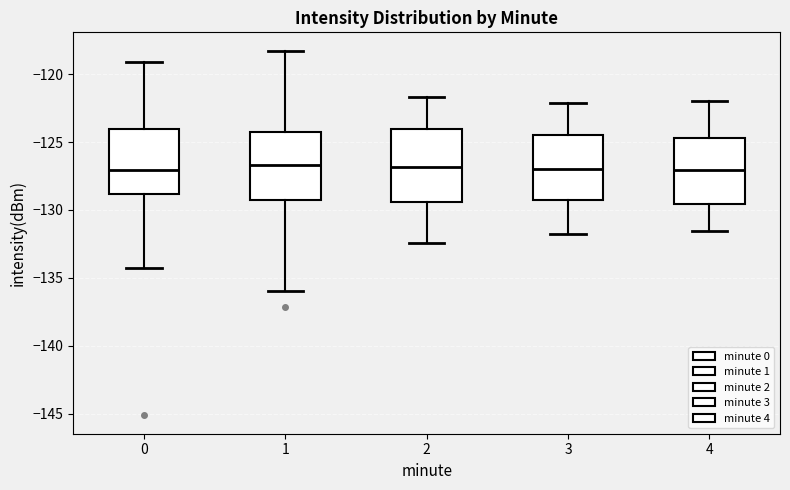

Reading left to right, transcribe this box plot: for each box, give where its median line is, the range the box spans, and where its two whiskers end, as read against the y-axis. The values are not printed on the chart, so give them approximately, as read against the axis.

0: median -127.0, box -129.0 to -124.0, whiskers -134.0 to -119.0
1: median -126.5, box -129.5 to -124.5, whiskers -136.0 to -118.5
2: median -127.0, box -129.5 to -124.0, whiskers -132.5 to -121.5
3: median -127.0, box -129.5 to -124.5, whiskers -132.0 to -122.0
4: median -127.0, box -129.5 to -124.5, whiskers -131.5 to -122.0